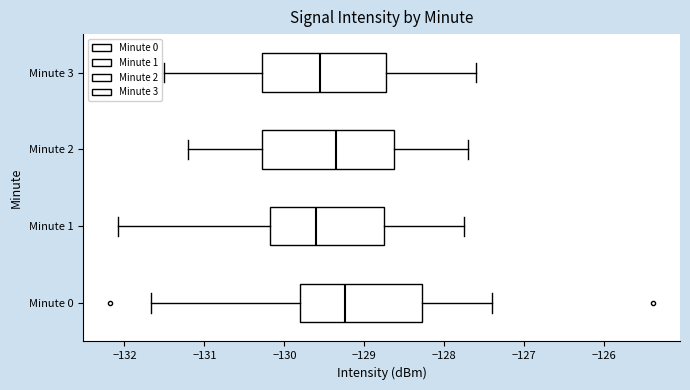

Reading bottom to top, transcribe this box plot: for each box, give where its median line is, the range the box spans, and where its two whiskers end, as read against the x-axis. The values are not printed on the chart, so give them approximately, as read against the axis.

Minute 0: median -129.2, box -129.8 to -128.3, whiskers -131.7 to -127.4
Minute 1: median -129.6, box -130.2 to -128.7, whiskers -132.1 to -127.8
Minute 2: median -129.3, box -130.3 to -128.6, whiskers -131.2 to -127.7
Minute 3: median -129.5, box -130.3 to -128.7, whiskers -131.5 to -127.6